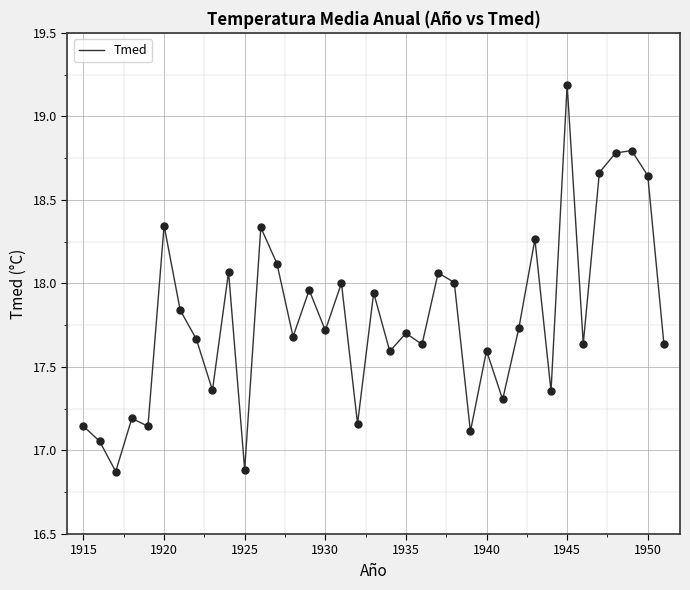

What is the smallest value displayed?

16.9